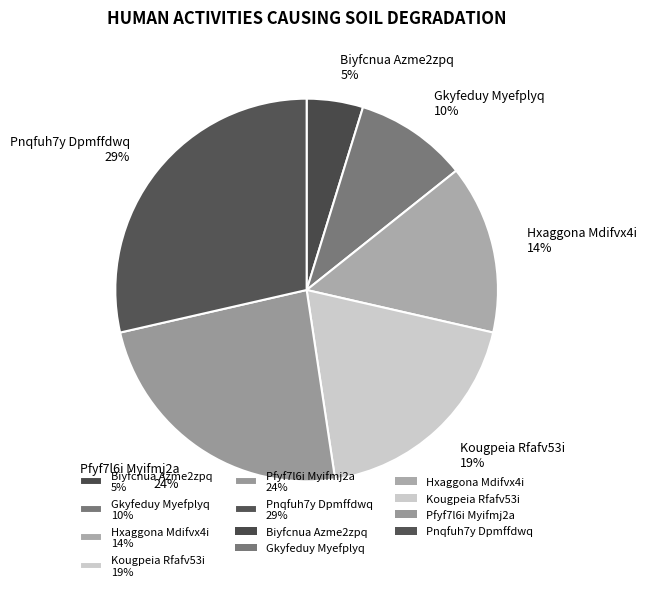

Is there any slice that represents more than half of the pie?

No